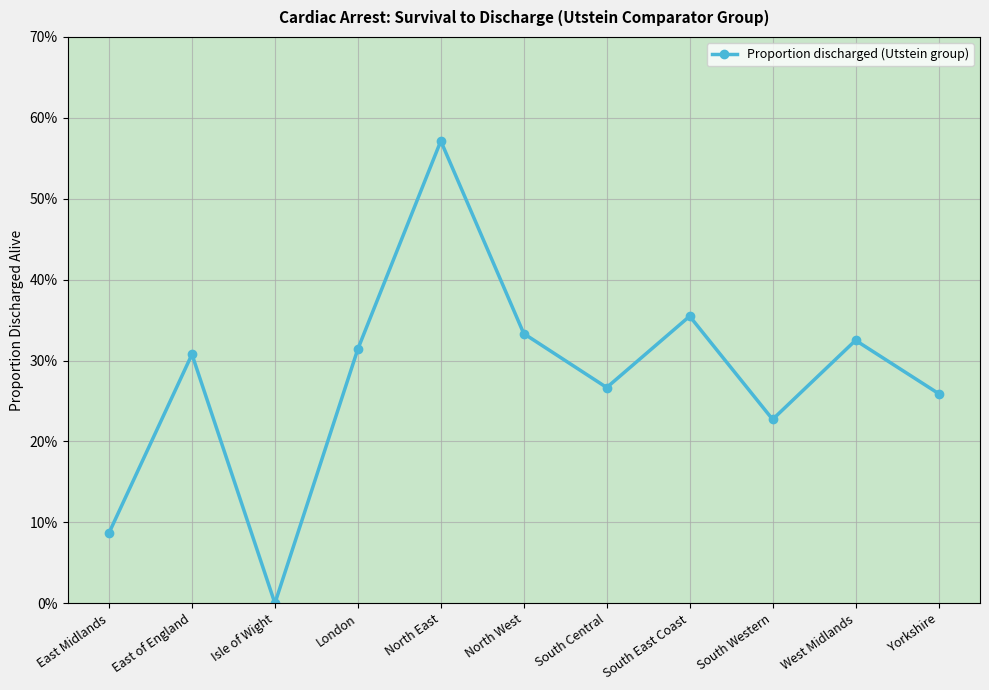

Does the chart display data point markers on the line(s)?

Yes